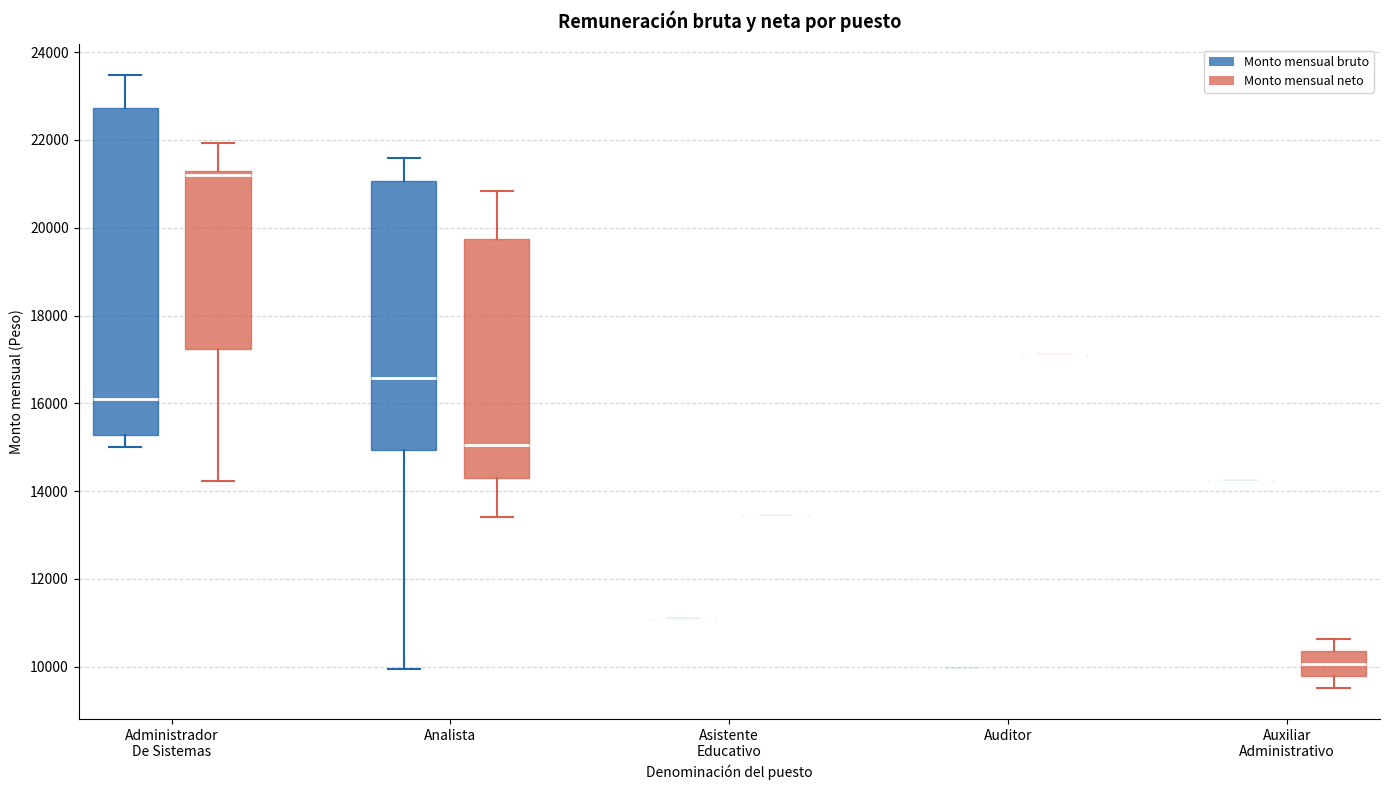

Which box is the tallest, from its lower edge to its upper edge?

Administrador De Sistemas (Monto mensual bruto)